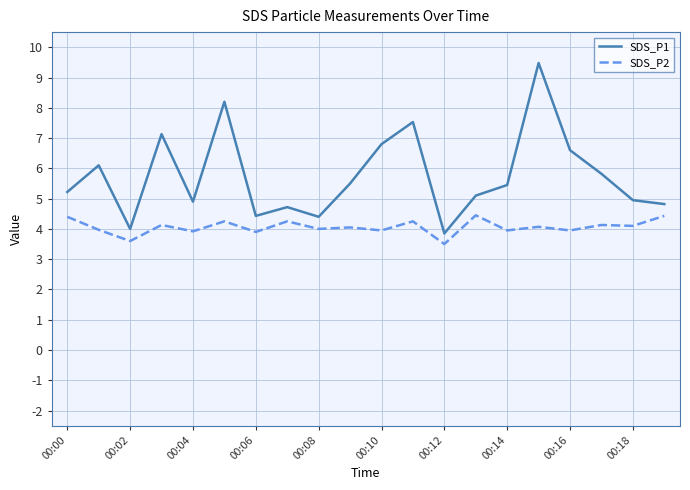

How many lines are shown in the chart?

2